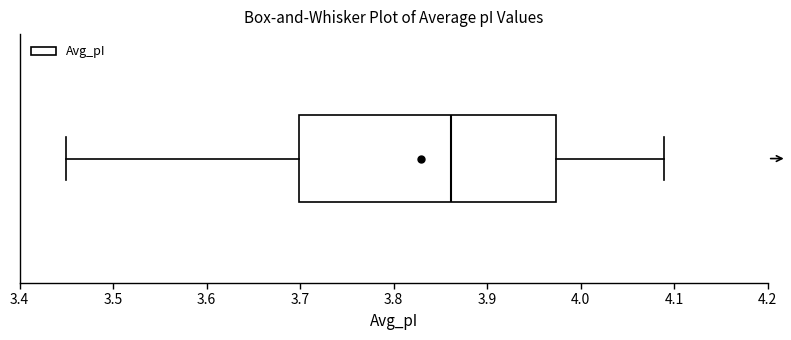

Read this box plot against the x-axis: the position of the median line, the range covered by the box, and the ends of both whiskers. The values are not printed on the chart, so give them approximately, as read against the axis.

median 3.86, box 3.70 to 3.97, whiskers 3.45 to 4.09